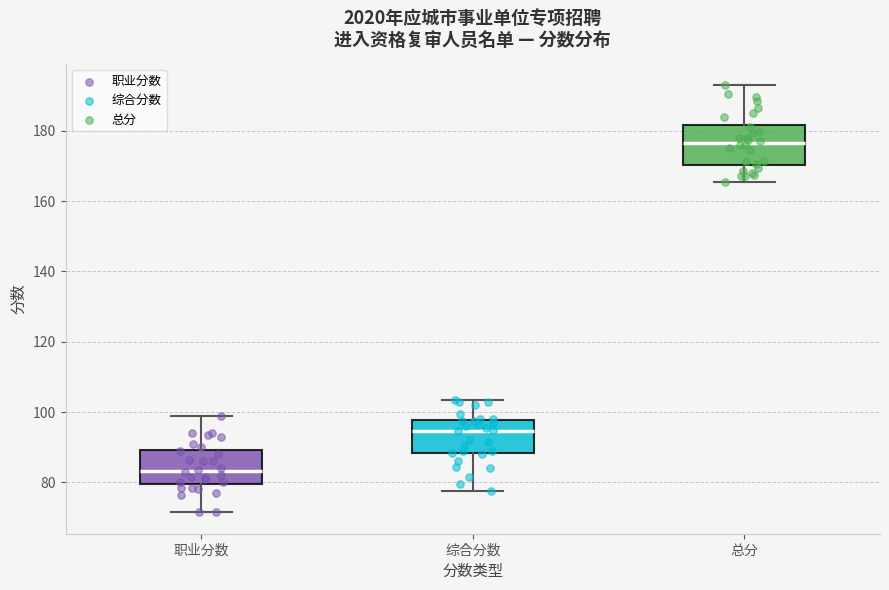

Reading left to right, transcribe this box plot: for each box, give where its median line is, the range the box spans, and where its two whiskers end, as read against the y-axis. The values are not printed on the chart, so give them approximately, as read against the axis.

职业分数: median 84, box 80 to 90, whiskers 72 to 100
综合分数: median 94, box 88 to 98, whiskers 78 to 104
总分: median 176, box 170 to 182, whiskers 166 to 194